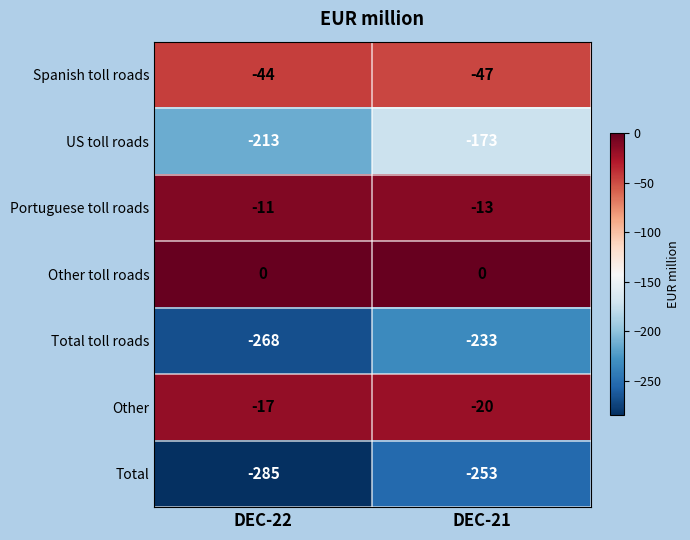

List the series in order of their peak value, highest first.

Other toll roads, Portuguese toll roads, Other, Spanish toll roads, US toll roads, Total toll roads, Total